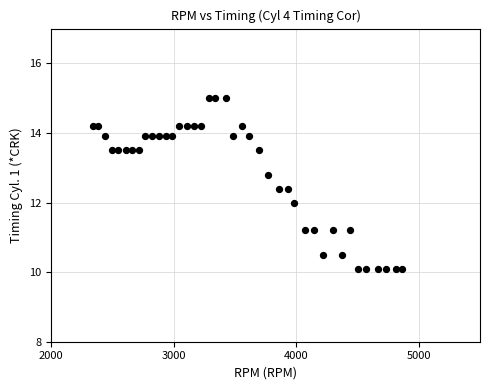

What is the range of X values (max minus min)?

2521.0